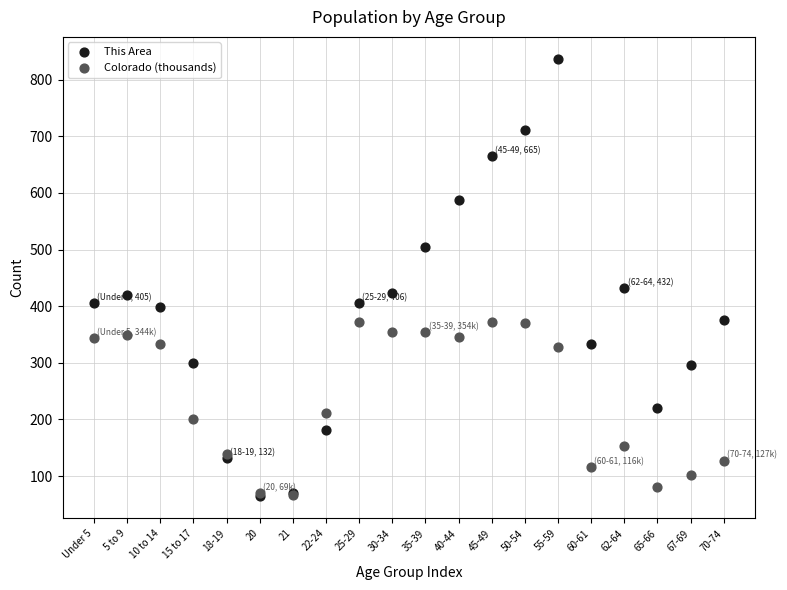

Which series has the largest Y range (max minus min)?

This Area